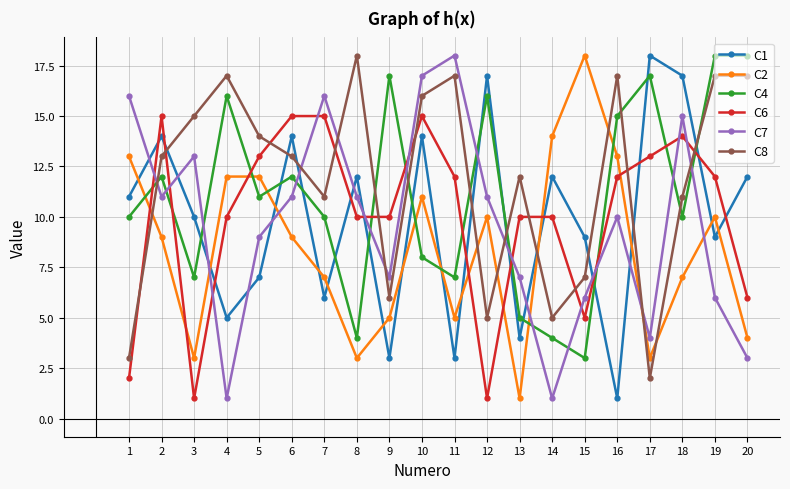

Rank the series at 5 from highest to lowest value.

C8, C6, C2, C4, C7, C1